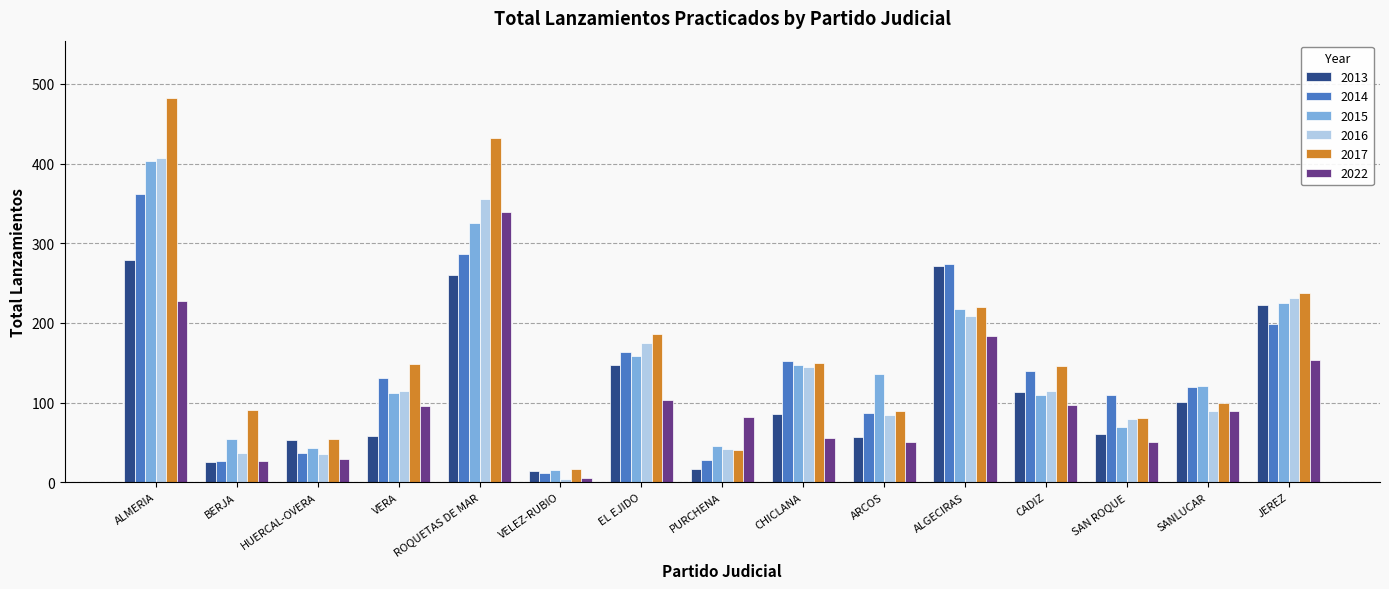

Where is 2017 nearest to the value 249?

JEREZ